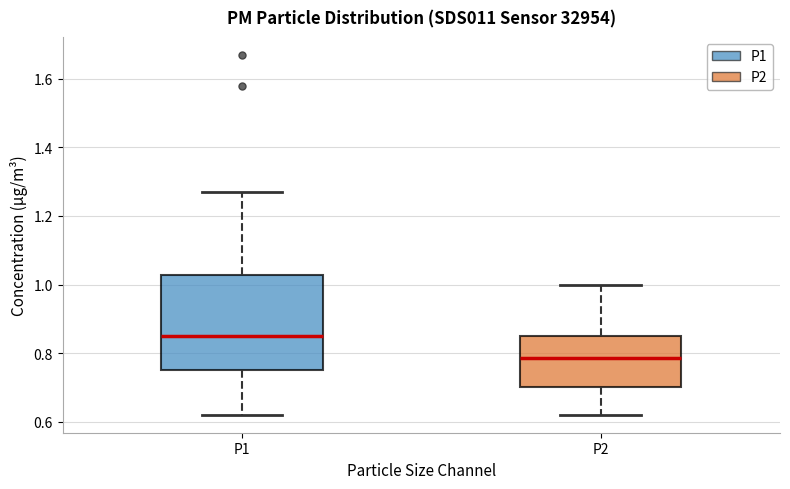

Where does the upper whisker of the box for P2 end on the y-axis? The values are not printed on the chart, so give them approximately, as read against the axis.

1.00